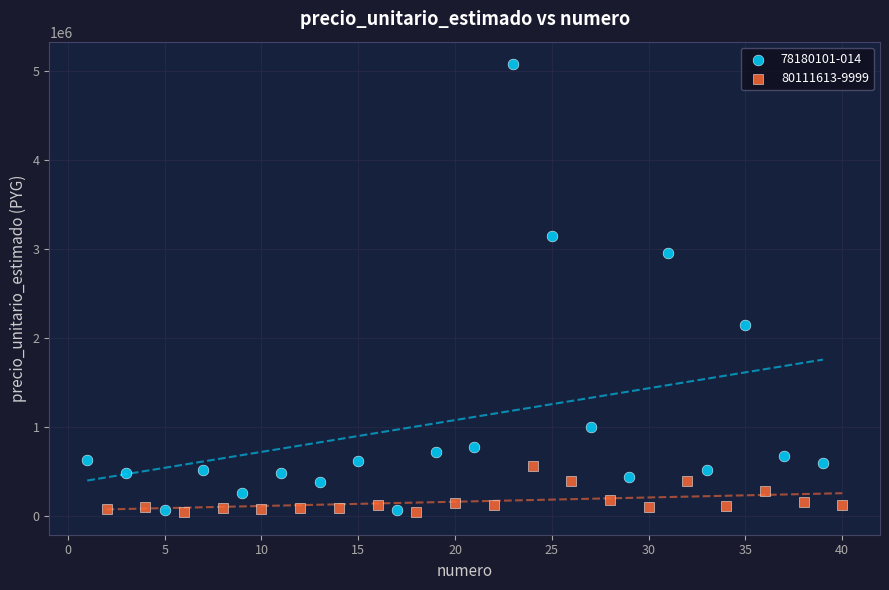

Which series reaches the maximum Y coordinate?

78180101-014